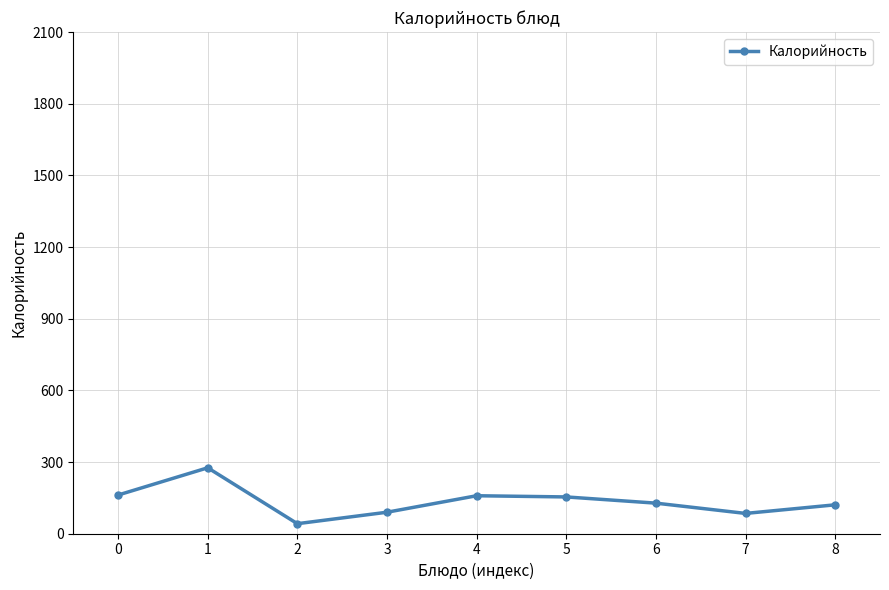

What is the value of the 5th point from the left?

159